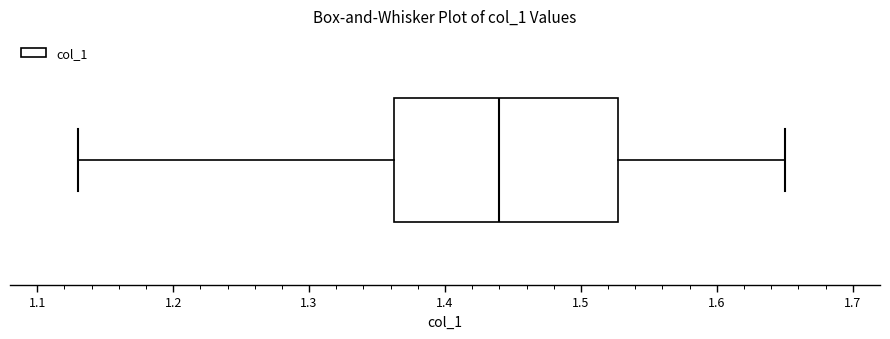

Read this box plot against the x-axis: the position of the median line, the range covered by the box, and the ends of both whiskers. The values are not printed on the chart, so give them approximately, as read against the axis.

median 1.44, box 1.36 to 1.53, whiskers 1.13 to 1.65